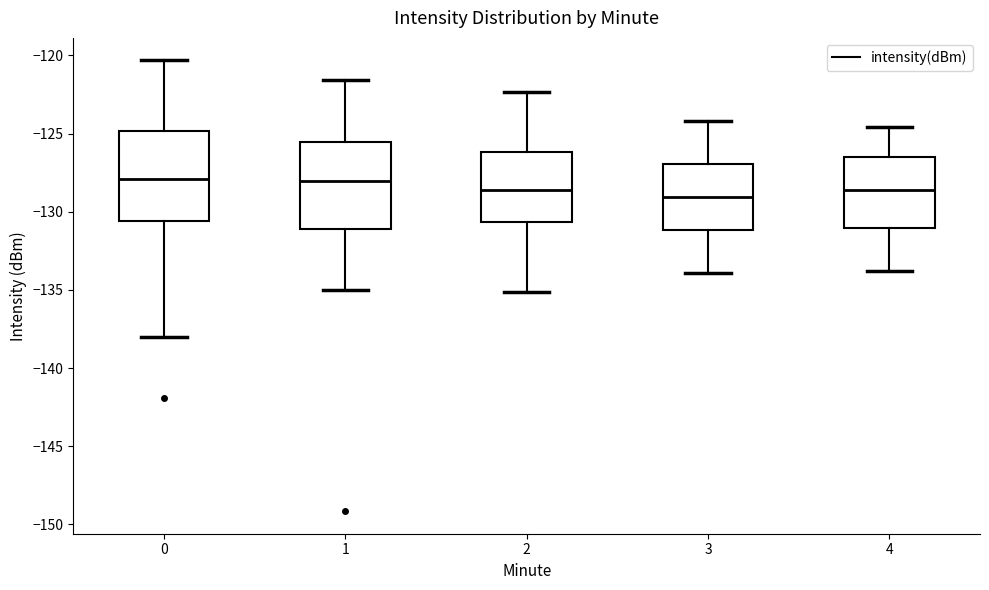

Reading left to right, read every box against the y-axis: the position of its median line, the range the box covers, and the ends of its whiskers. The values are not printed on the chart, so give them approximately, as read against the axis.

0: median -128.0, box -130.5 to -125.0, whiskers -138.0 to -120.5
1: median -128.0, box -131.0 to -125.5, whiskers -135.0 to -121.5
2: median -128.5, box -130.5 to -126.0, whiskers -135.0 to -122.5
3: median -129.0, box -131.0 to -127.0, whiskers -134.0 to -124.0
4: median -128.5, box -131.0 to -126.5, whiskers -134.0 to -124.5